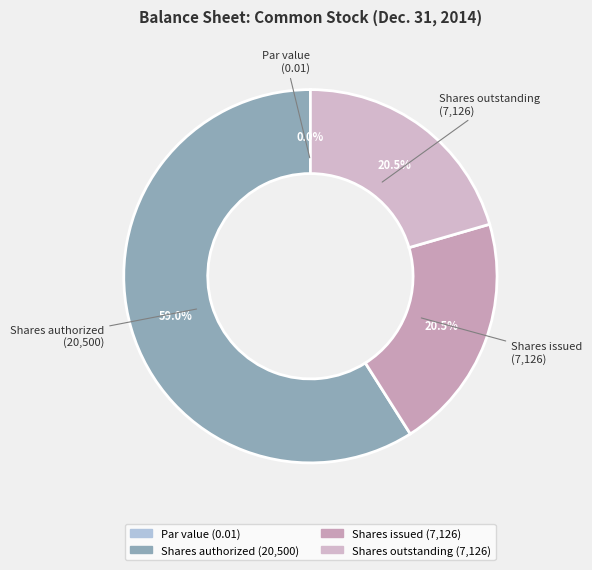

Count the number of slices in the pie.

4